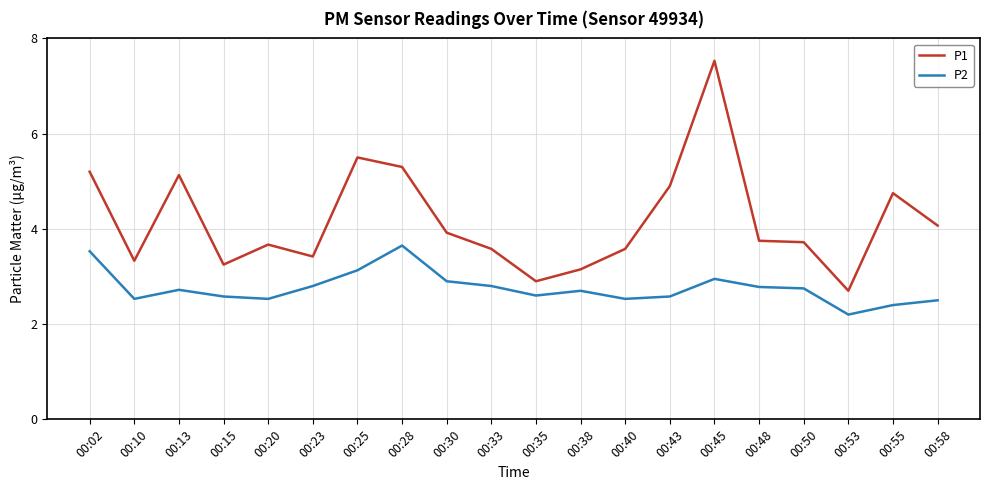

True or false: P1 has more than 0 interior local peaks.

True